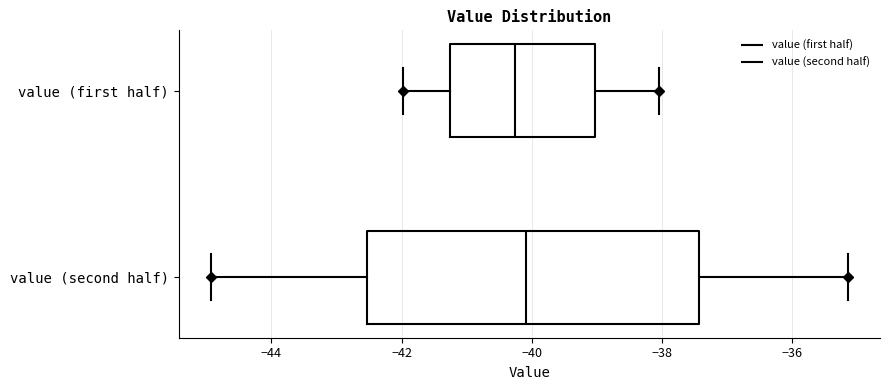

Comparing the boxes themselves (not the whiskers), which one is the widest?

value (second half)